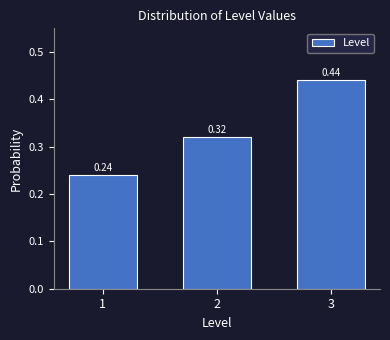

Between 3 and 2, which is larger?

3